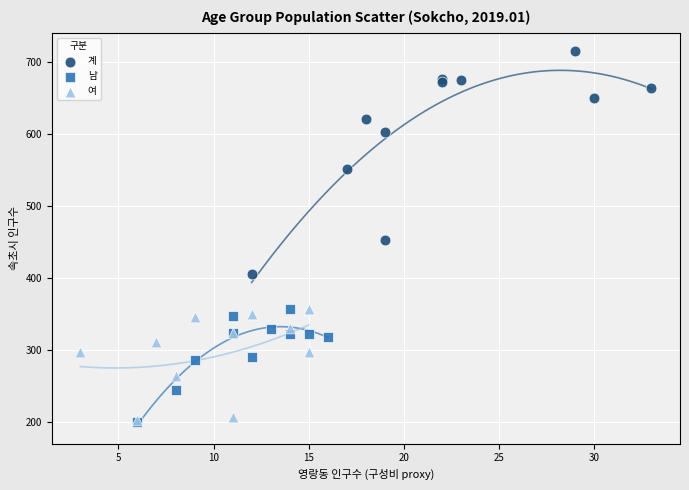

Which series has the widest spread of Y values?

계